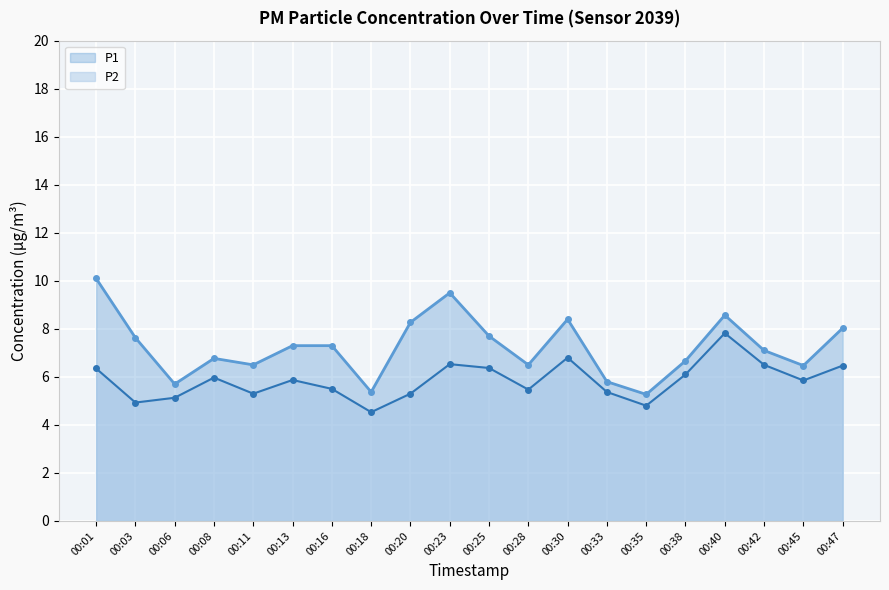

At which category is the sum across all series the highest?

00:01